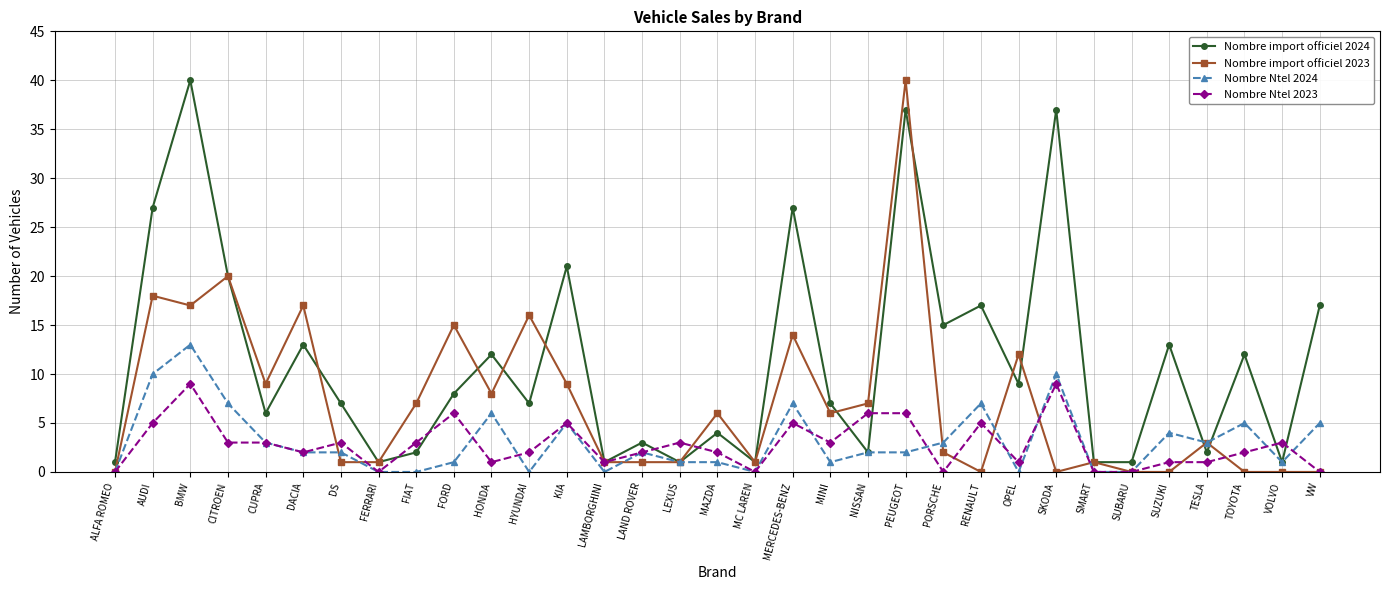

What is the difference between the highest and lowest values at DACIA?

15